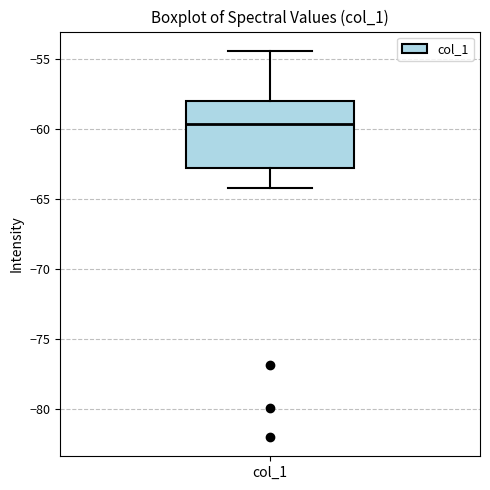

Where does the lower whisker of the box for col_1 end on the y-axis? The values are not printed on the chart, so give them approximately, as read against the axis.

-64.0